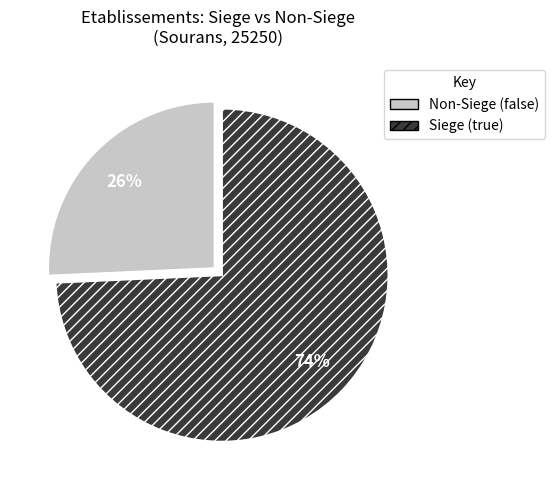

To the nearest percent, what is the average slice percentage?

50%